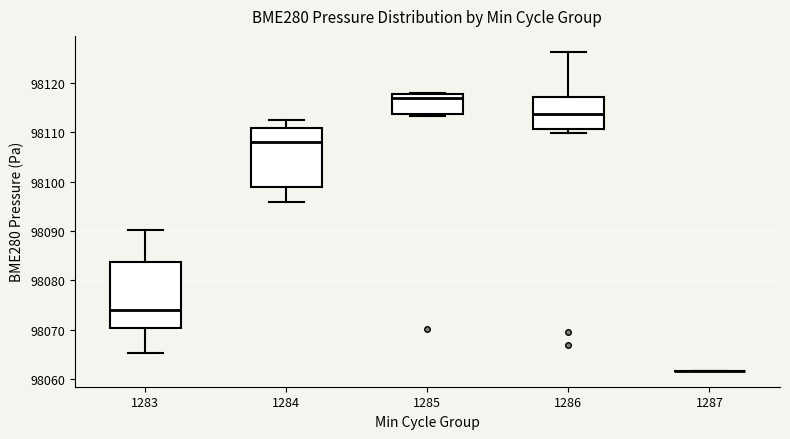

Comparing the boxes themselves (not the whiskers), which one is the tallest?

1283